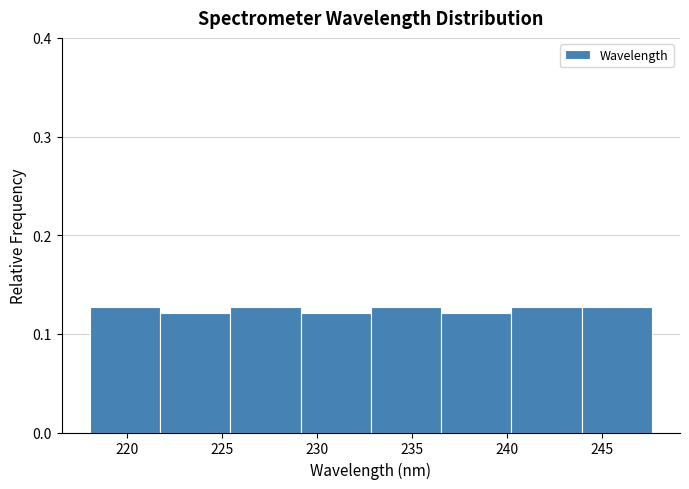

Reading left to right, transcribe this chart: for each bar, give the range it covers on the x-axis and its height. Neither the bar edges nor the heights are printed on the chart, so give them approximately, as read against the axes.

218.0 to 222.0: 0.13
222.0 to 225.5: 0.12
225.5 to 229.0: 0.13
229.0 to 233.0: 0.12
233.0 to 236.5: 0.13
236.5 to 240.0: 0.12
240.0 to 244.0: 0.13
244.0 to 247.5: 0.13